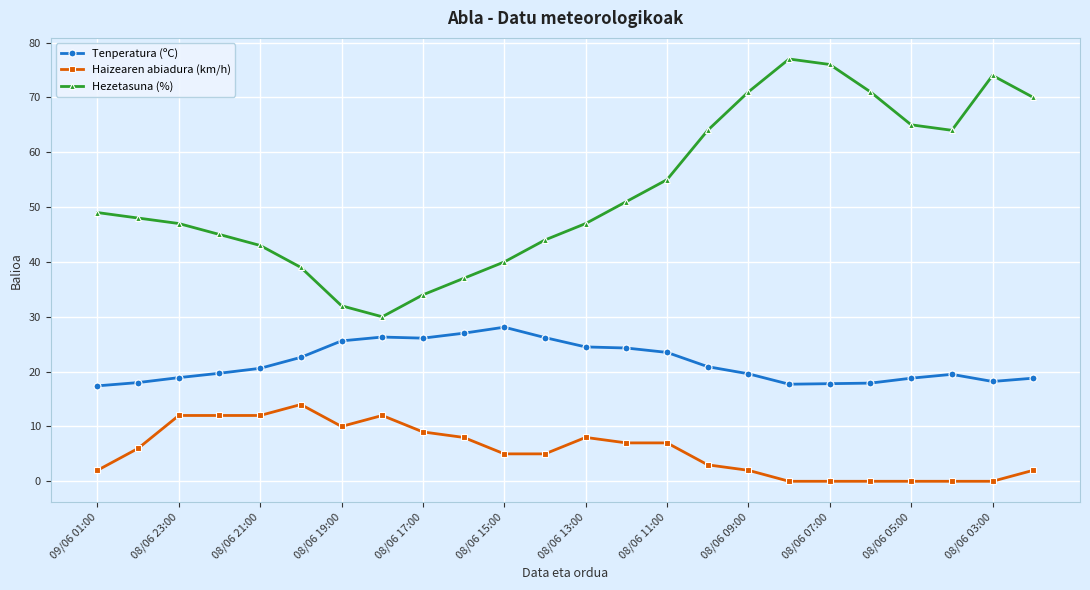

At how many categories does at least one series exceed 62?

9